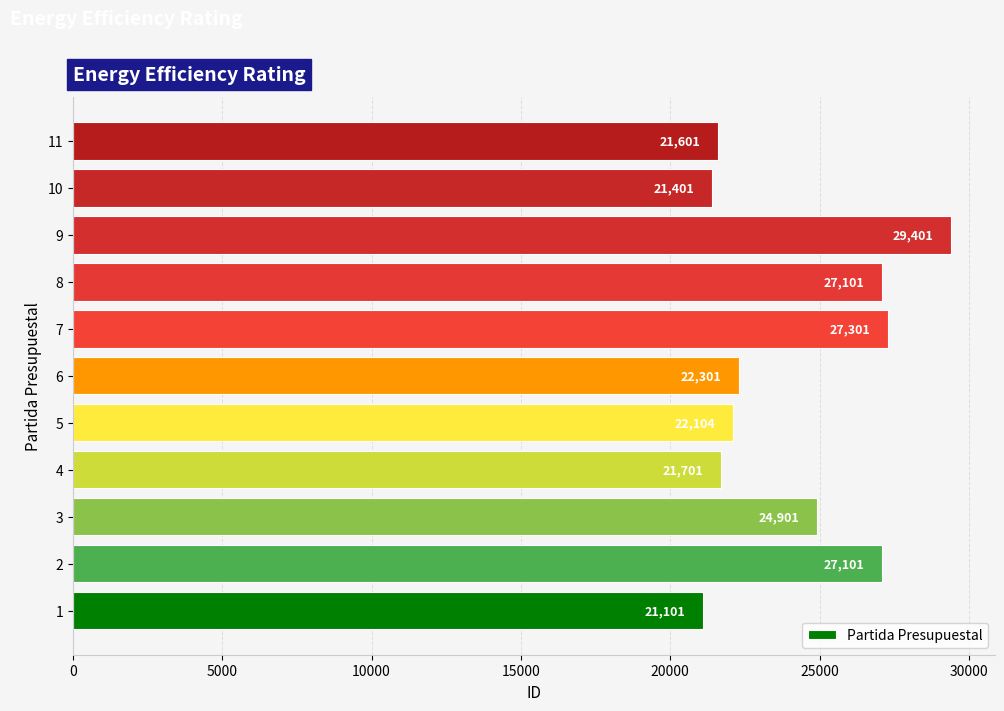

Reading bottom to top, what are all the values shown in this chart?

21101	27101	24901	21701	22104	22301	27301	27101	29401	21401	21601